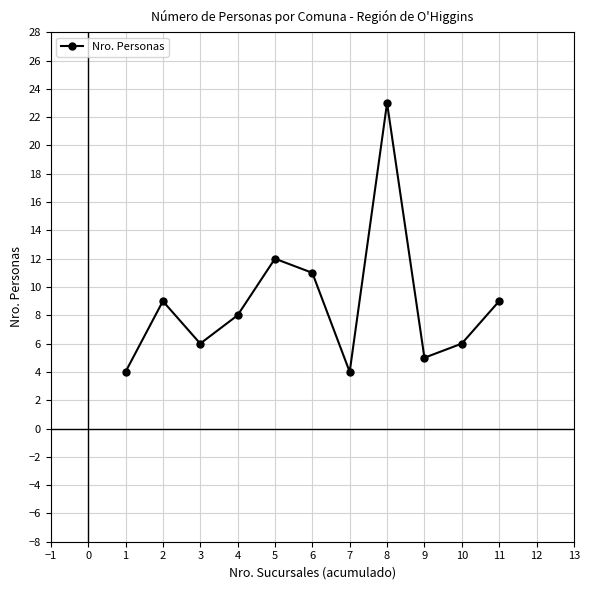

True or false: the data shows 9 at 11.

True